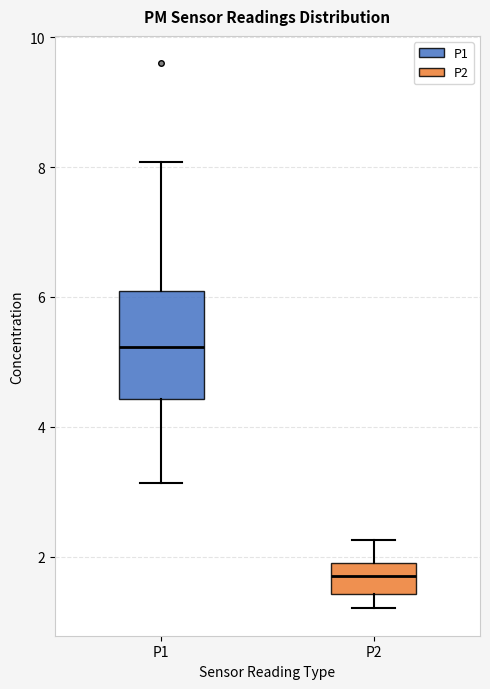

Reading left to right, read every box against the y-axis: the position of its median line, the range the box covers, and the ends of its whiskers. The values are not printed on the chart, so give them approximately, as read against the axis.

P1: median 5.2, box 4.4 to 6.0, whiskers 3.2 to 8.0
P2: median 1.8, box 1.4 to 2.0, whiskers 1.2 to 2.2